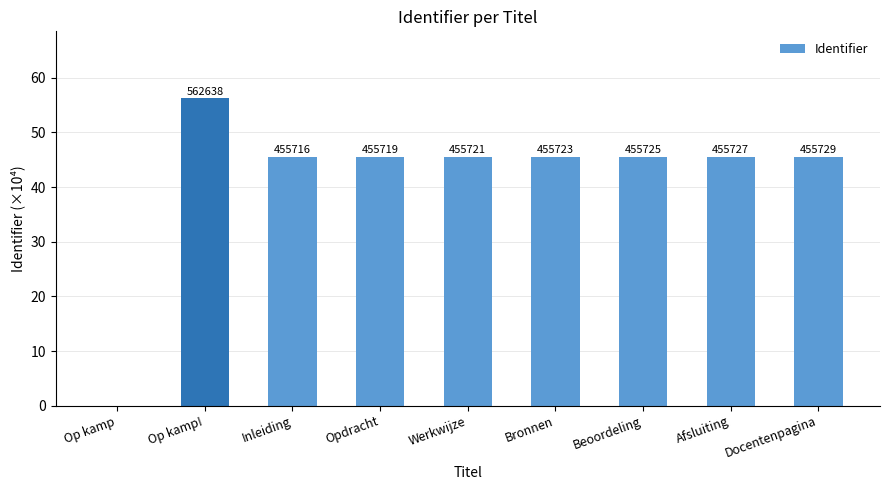

Between Opdracht and Inleiding, which is larger?

Opdracht